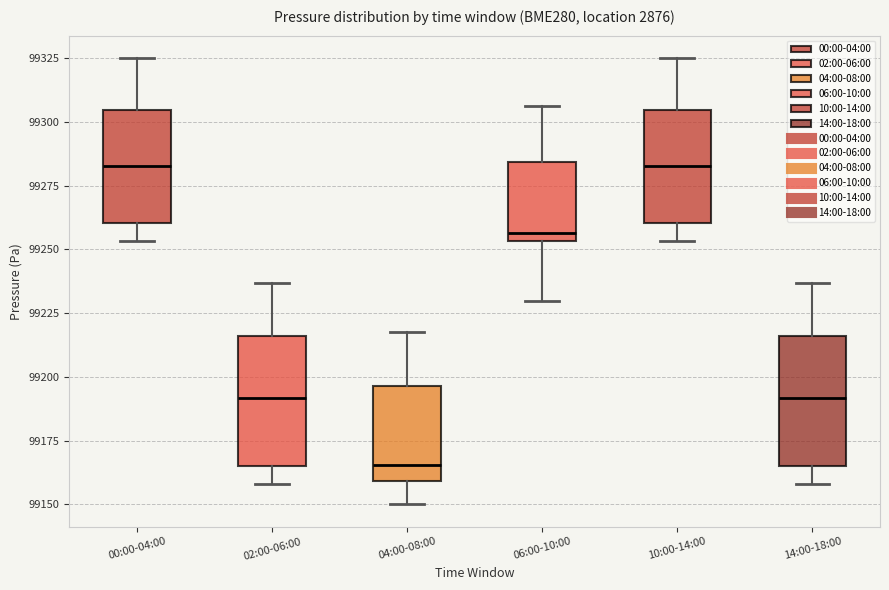

Reading left to right, transcribe this box plot: for each box, give where its median line is, the range the box spans, and where its two whiskers end, as read against the y-axis. The values are not printed on the chart, so give them approximately, as read against the axis.

00:00-04:00: median 99285, box 99260 to 99305, whiskers 99255 to 99325
02:00-06:00: median 99190, box 99165 to 99215, whiskers 99160 to 99235
04:00-08:00: median 99165, box 99160 to 99195, whiskers 99150 to 99220
06:00-10:00: median 99255 (just above the box's lower edge), box 99255 to 99285, whiskers 99230 to 99305
10:00-14:00: median 99285, box 99260 to 99305, whiskers 99255 to 99325
14:00-18:00: median 99190, box 99165 to 99215, whiskers 99160 to 99235